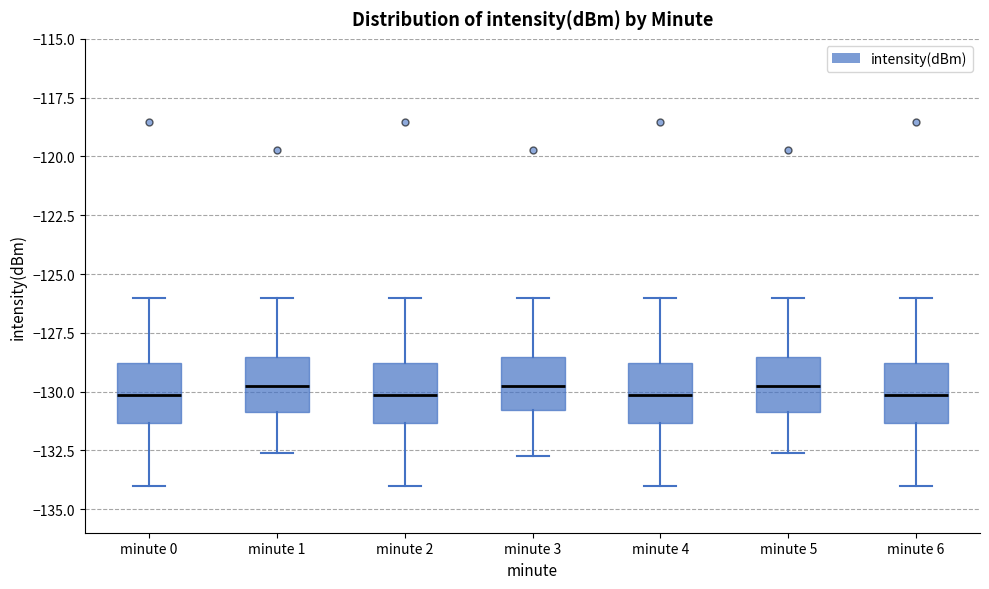

Reading left to right, read every box against the y-axis: the position of its median line, the range the box covers, and the ends of its whiskers. The values are not printed on the chart, so give them approximately, as read against the axis.

minute 0: median -130.0, box -131.5 to -129.0, whiskers -134.0 to -126.0
minute 1: median -129.5, box -131.0 to -128.5, whiskers -132.5 to -126.0
minute 2: median -130.0, box -131.5 to -129.0, whiskers -134.0 to -126.0
minute 3: median -129.5, box -131.0 to -128.5, whiskers -132.5 to -126.0
minute 4: median -130.0, box -131.5 to -129.0, whiskers -134.0 to -126.0
minute 5: median -129.5, box -131.0 to -128.5, whiskers -132.5 to -126.0
minute 6: median -130.0, box -131.5 to -129.0, whiskers -134.0 to -126.0